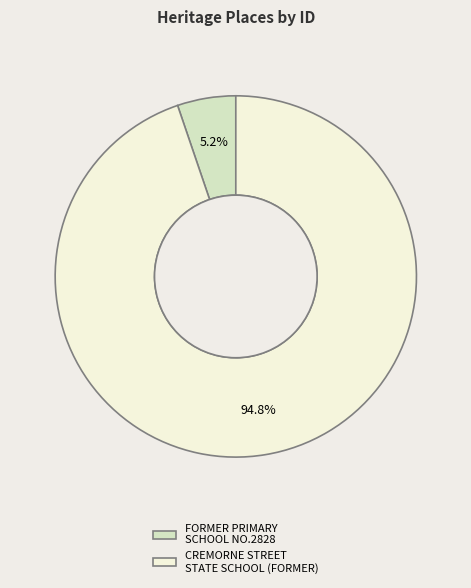

Is CREMORNE STREET STATE SCHOOL (FORMER) the majority of the pie?

Yes